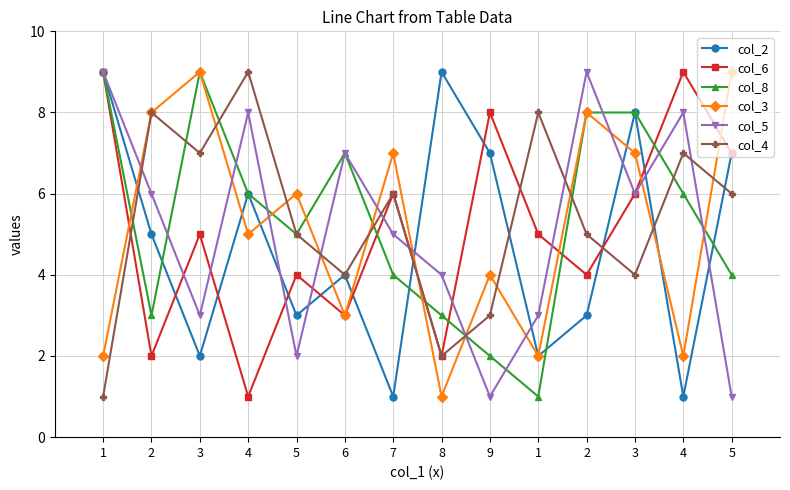

Reading left to right, what are all the values shown in this chart?

col_2: 1=9	2=5	3=2	4=6	5=3	6=4	7=1	8=9	9=7	1=2	2=3	3=8	4=1	5=7
col_6: 1=9	2=2	3=5	4=1	5=4	6=3	7=6	8=2	9=8	1=5	2=4	3=6	4=9	5=7
col_8: 1=9	2=3	3=9	4=6	5=5	6=7	7=4	8=3	9=2	1=1	2=8	3=8	4=6	5=4
col_3: 1=2	2=8	3=9	4=5	5=6	6=3	7=7	8=1	9=4	1=2	2=8	3=7	4=2	5=9
col_5: 1=9	2=6	3=3	4=8	5=2	6=7	7=5	8=4	9=1	1=3	2=9	3=6	4=8	5=1
col_4: 1=1	2=8	3=7	4=9	5=5	6=4	7=6	8=2	9=3	1=8	2=5	3=4	4=7	5=6